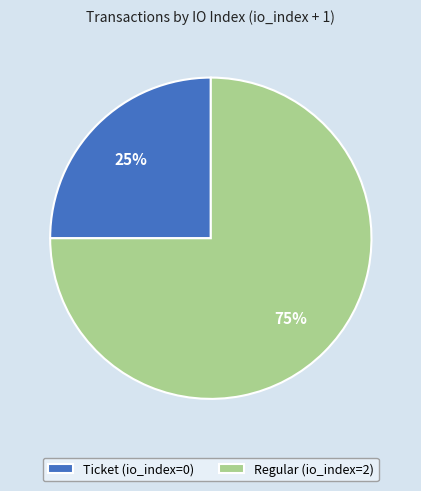

Does Ticket (io_index=0) represent more than half of the total?

No